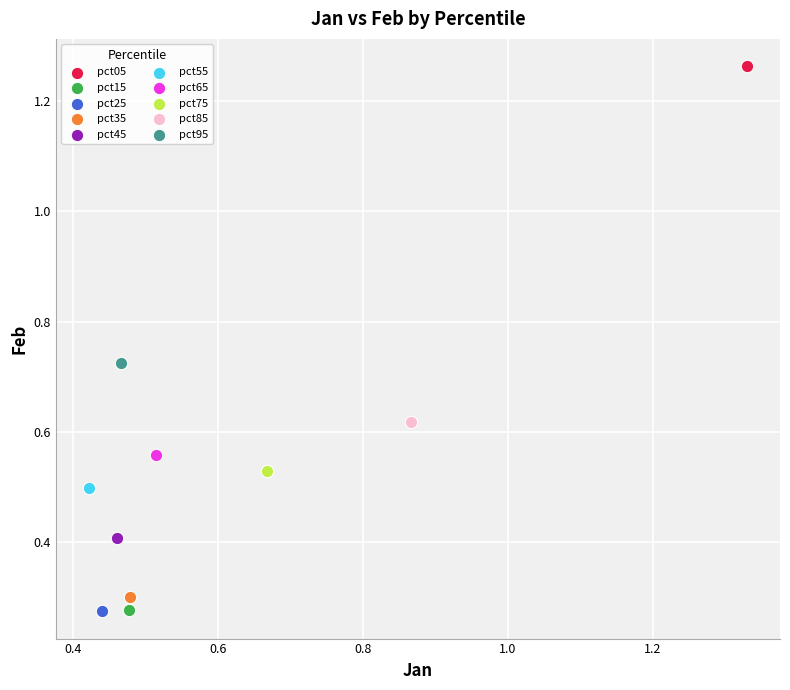

What are all the series names shown in the legend?

pct05, pct15, pct25, pct35, pct45, pct55, pct65, pct75, pct85, pct95